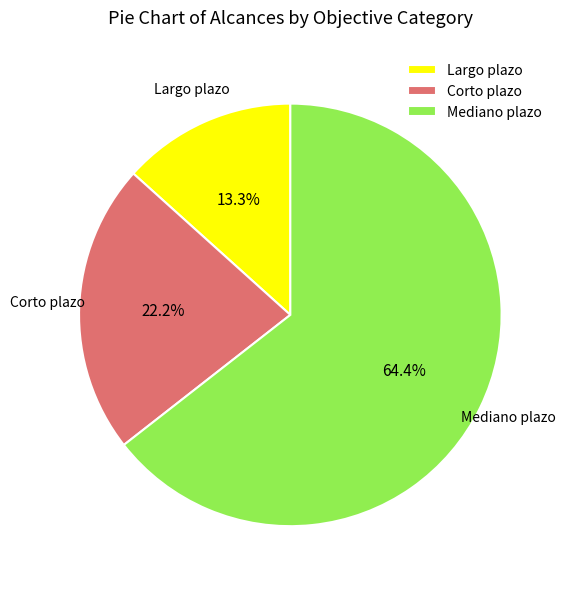

Does Corto plazo represent more than half of the total?

No